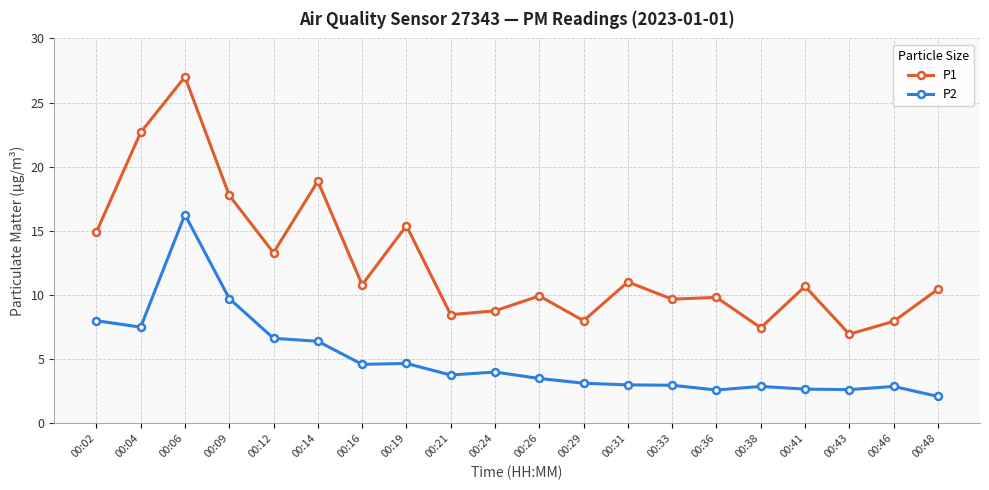

At which label does P1 reach its peak?

00:06